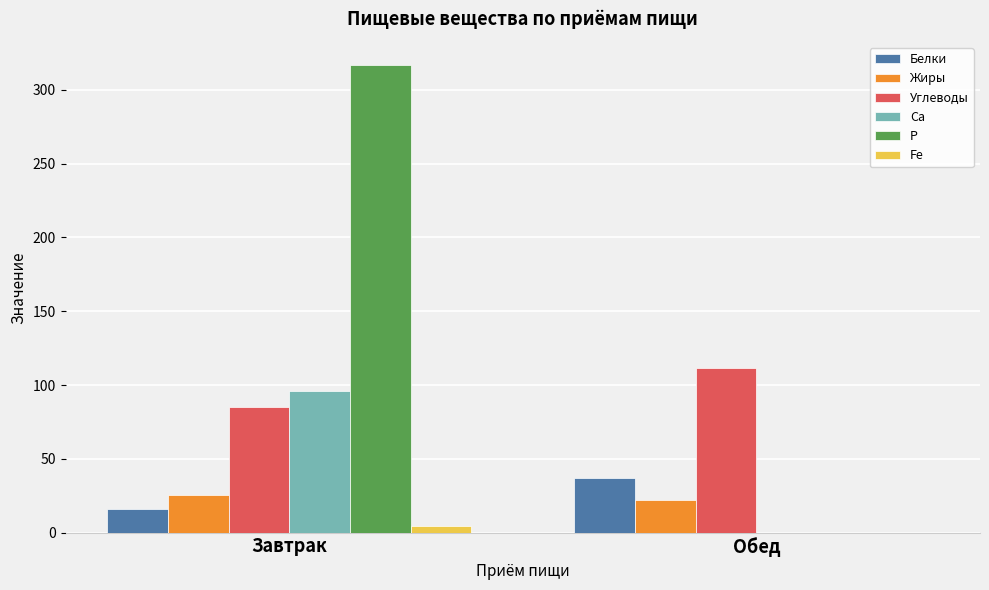

What is the difference between the Белки values at Завтрак and Обед?

20.9